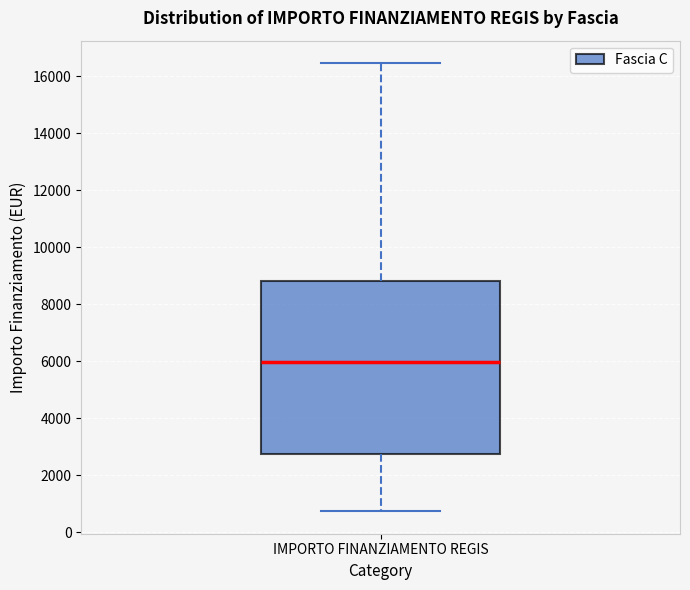

Transcribe this box plot: give where the median line is, the range the box spans, and where the two whiskers end, as read against the y-axis. The values are not printed on the chart, so give them approximately, as read against the axis.

median 6000, box 2800 to 8800, whiskers 800 to 16400